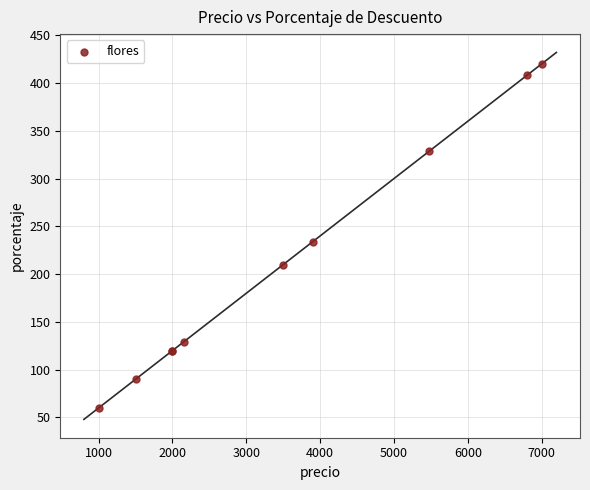

What Y value in the scatter plot is closest to 240?

234.0